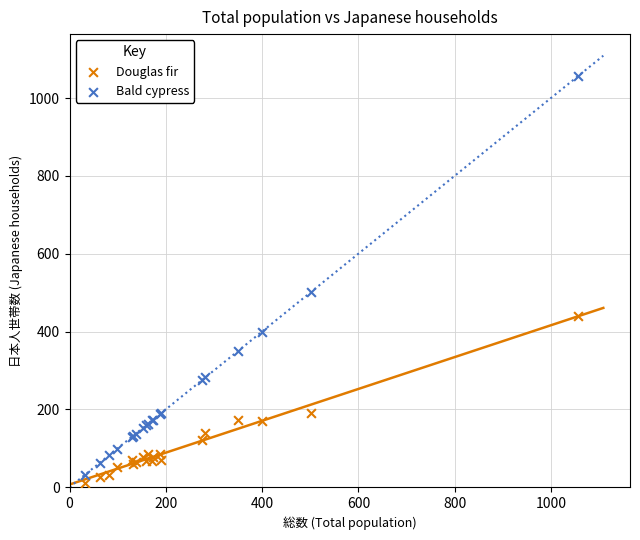

In the Bald cypress series, what Y value is closest to 544?

501